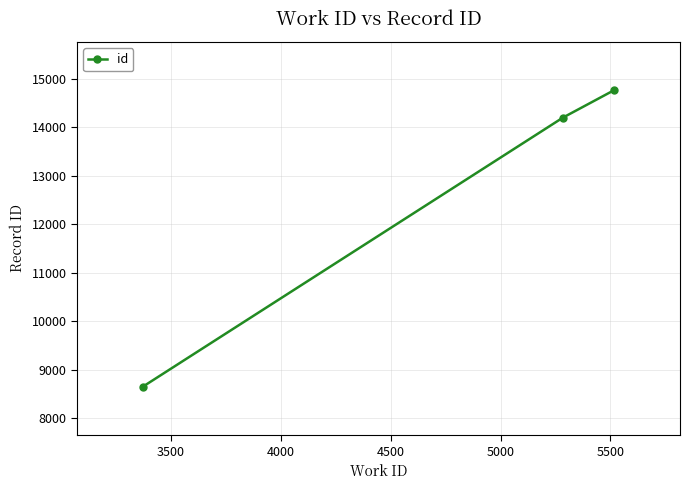

What is the value of the 3rd point from the left?

14766